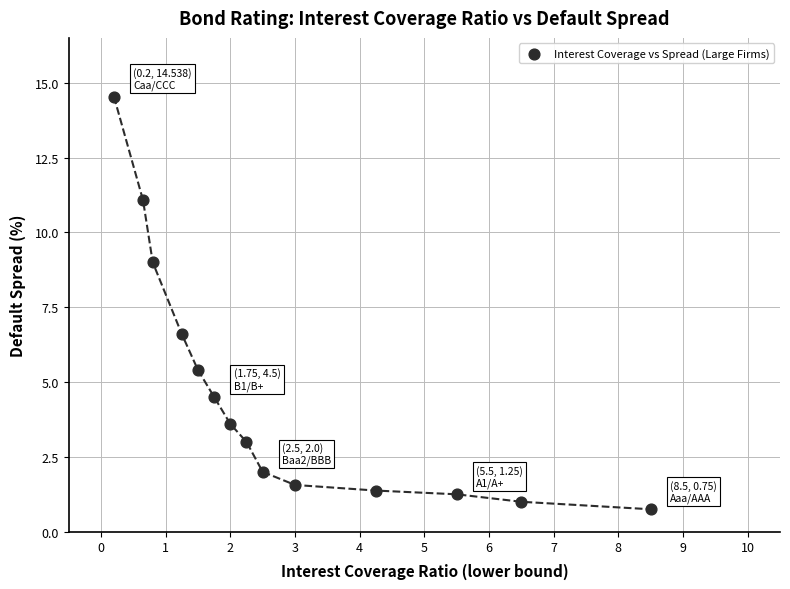

What Y value in the scatter plot is closest to 7?

6.6